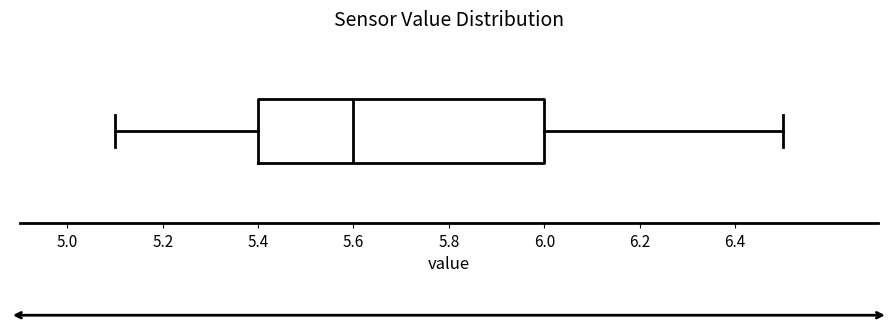

Where does the left whisker of the box end on the x-axis? The values are not printed on the chart, so give them approximately, as read against the axis.

5.1